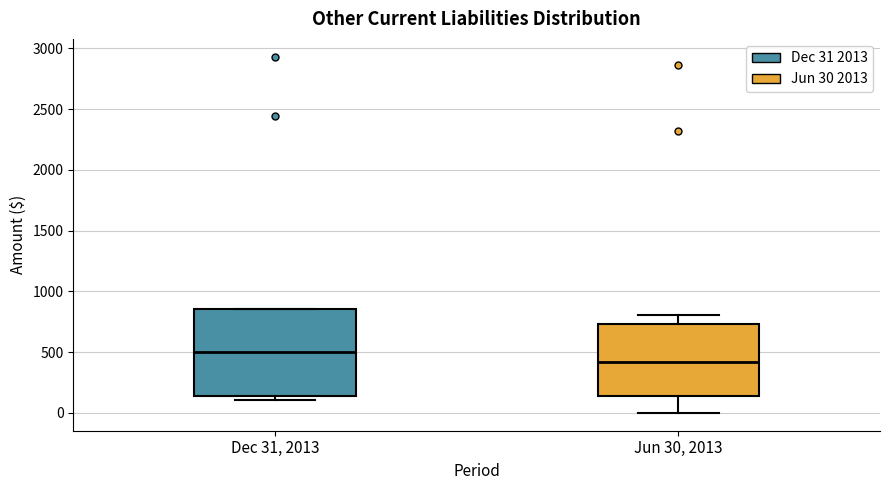

Reading left to right, transcribe this box plot: for each box, give where its median line is, the range the box spans, and where its two whiskers end, as read against the y-axis. The values are not printed on the chart, so give them approximately, as read against the axis.

Dec 31, 2013: median 500, box 150 to 850, whiskers 100 to 850
Jun 30, 2013: median 400, box 150 to 750, whiskers 0 to 800